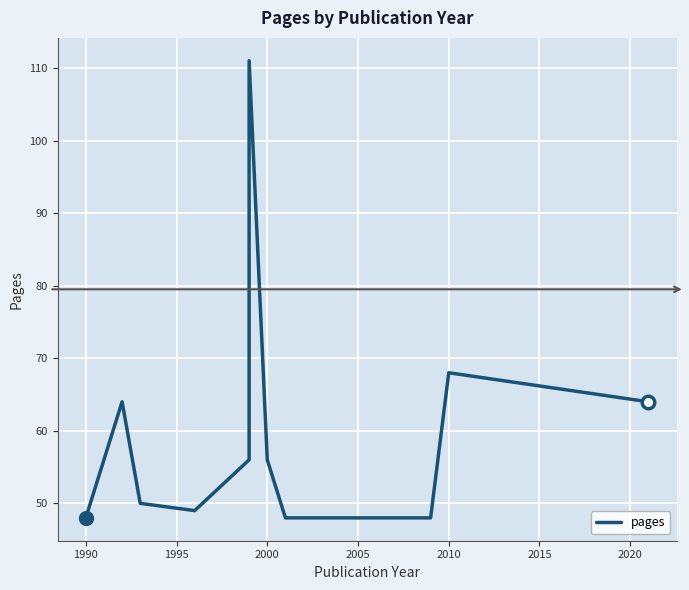

What is the maximum value shown in the chart?

111